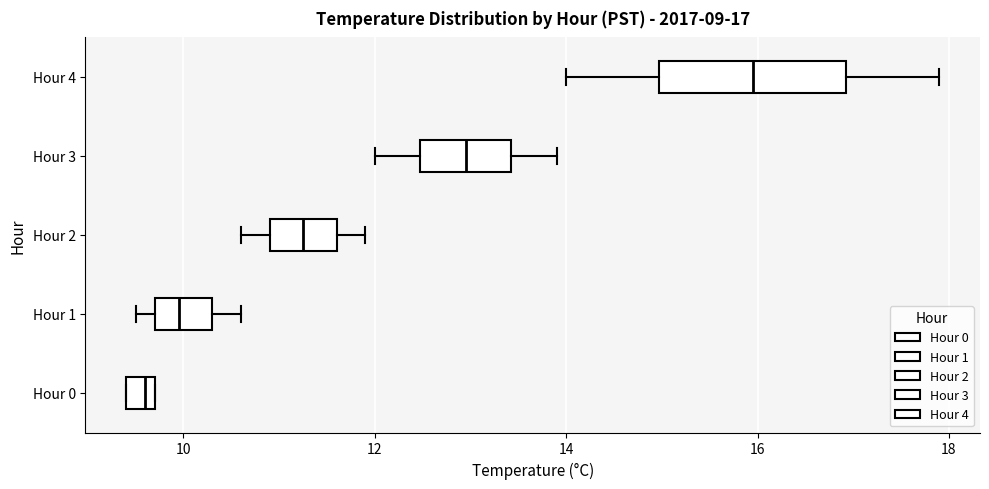

Comparing the boxes themselves (not the whiskers), which one is the widest?

Hour 4